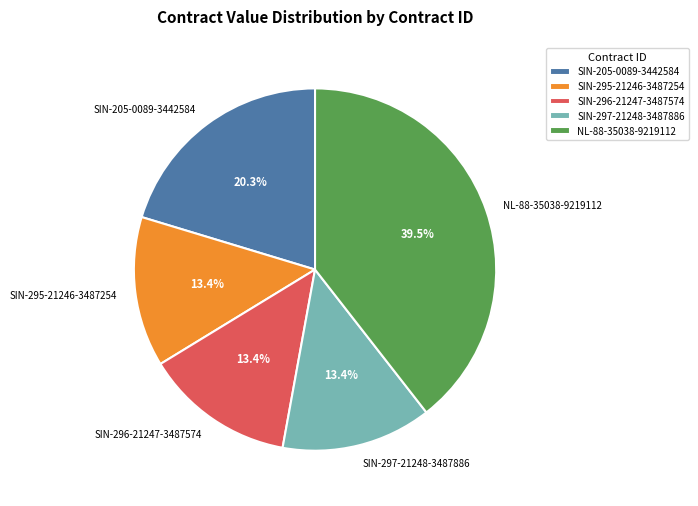

Which slice is the largest?

NL-88-35038-9219112